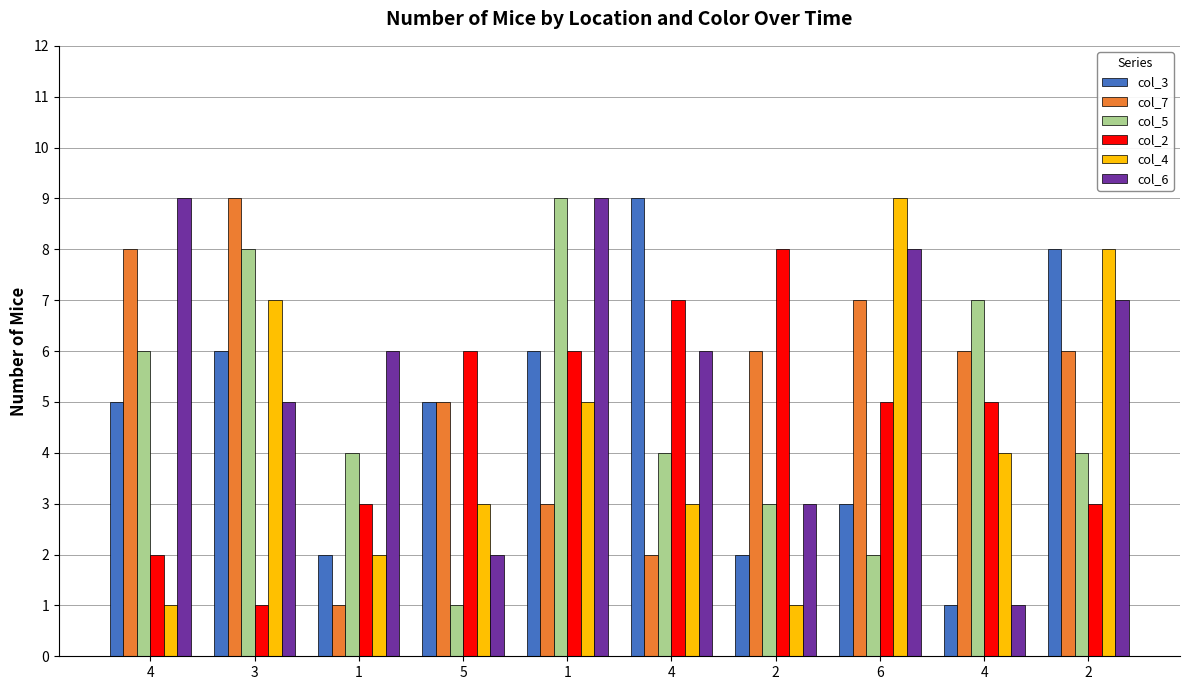

List the labels in order of col_7 value, largest first.

3, 4, 6, 2, 4, 2, 5, 1, 4, 1